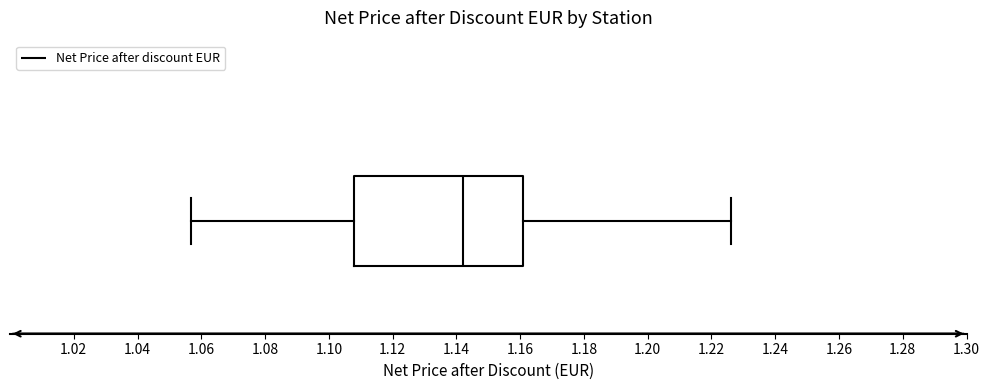

Read this box plot against the x-axis: the position of the median line, the range covered by the box, and the ends of both whiskers. The values are not printed on the chart, so give them approximately, as read against the axis.

median 1.142, box 1.108 to 1.160, whiskers 1.056 to 1.226